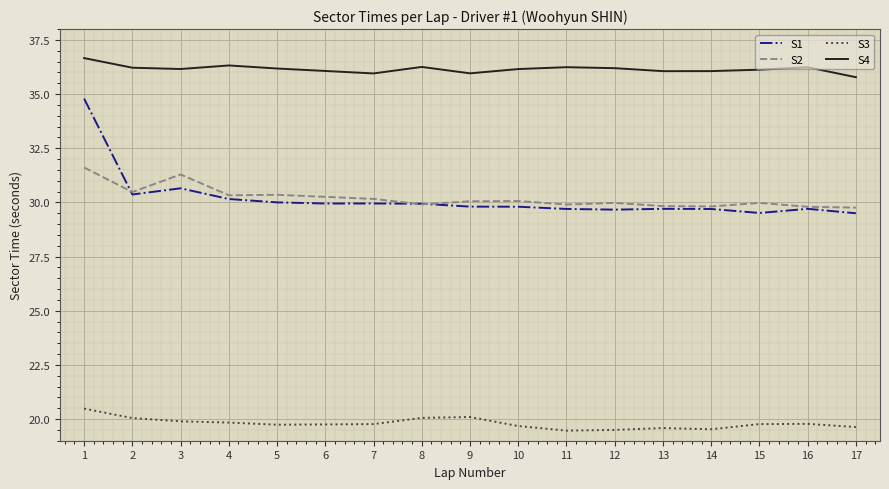

Which series has the widest spread of values?

S1